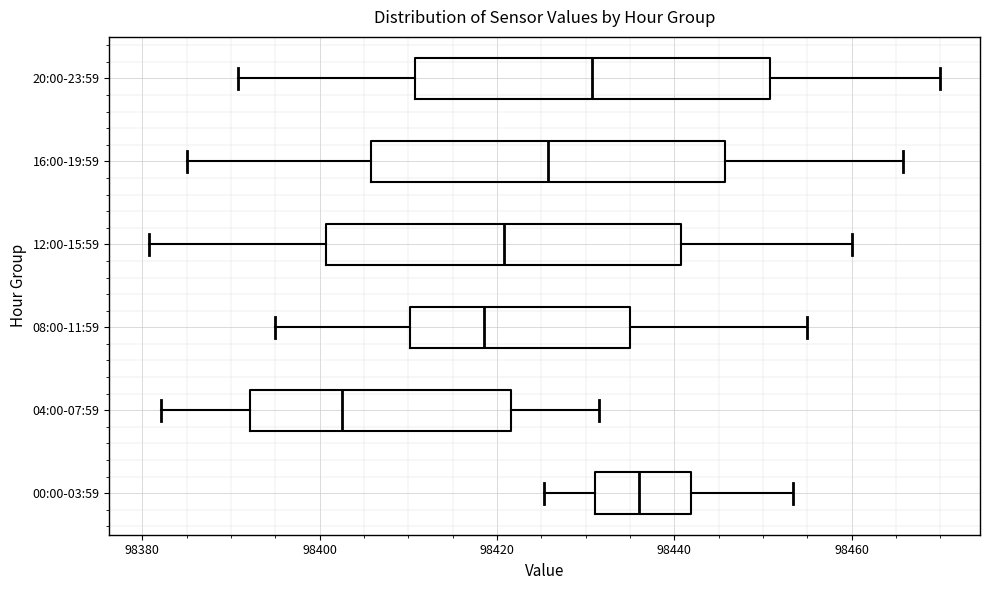

Which box's median line is the furthest to the left?

04:00-07:59